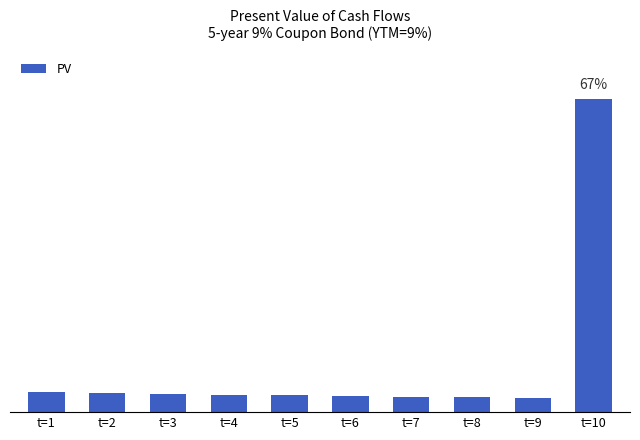

What is the difference between the values at t=6 and t=1?

0.9